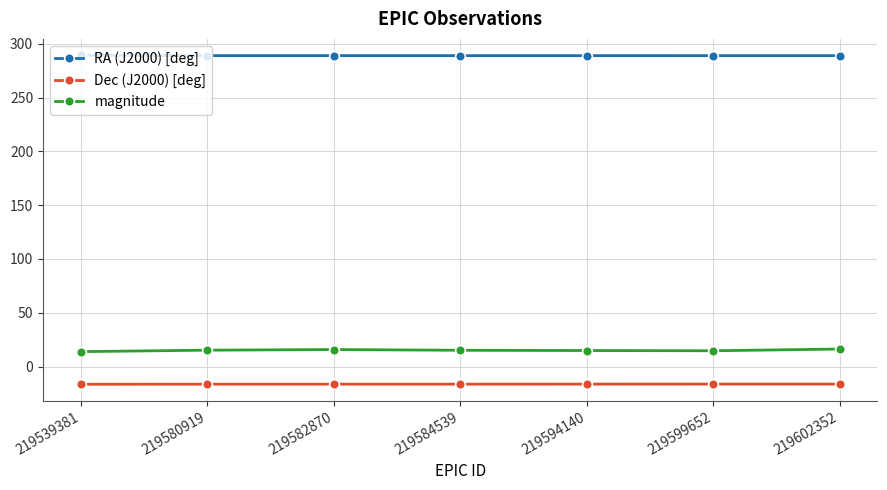

What is the maximum value for Dec (J2000) [deg]?

-16.3